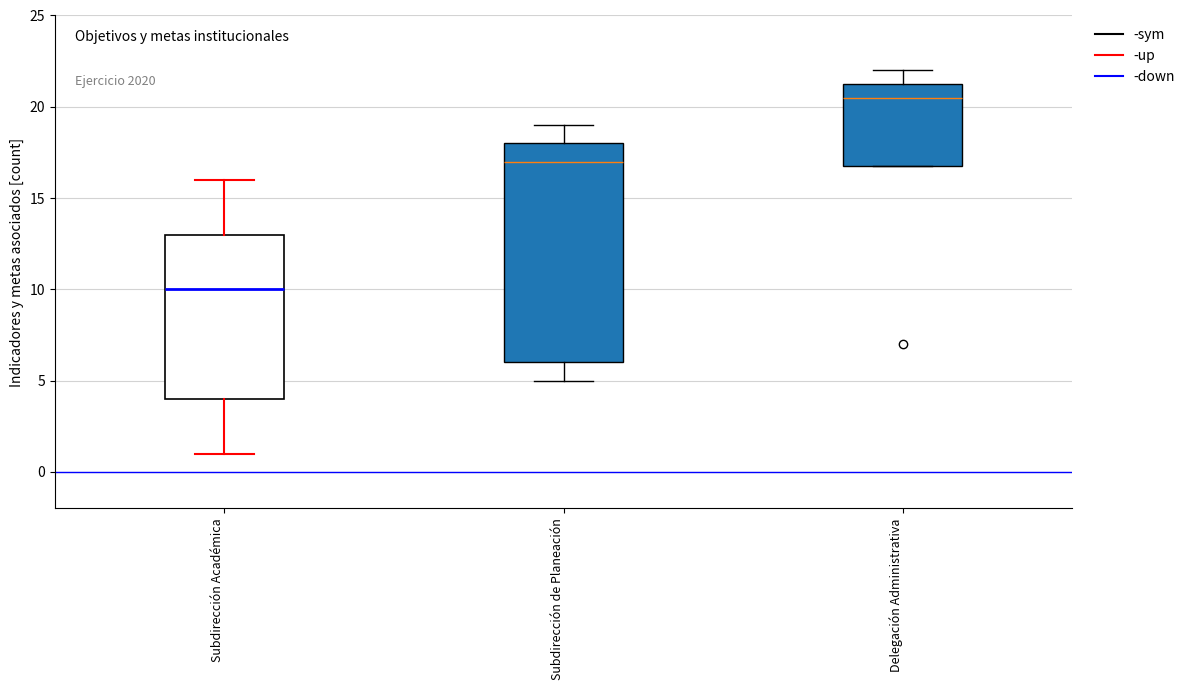

Which box is the tallest, from its lower edge to its upper edge?

Subdirección de Planeación